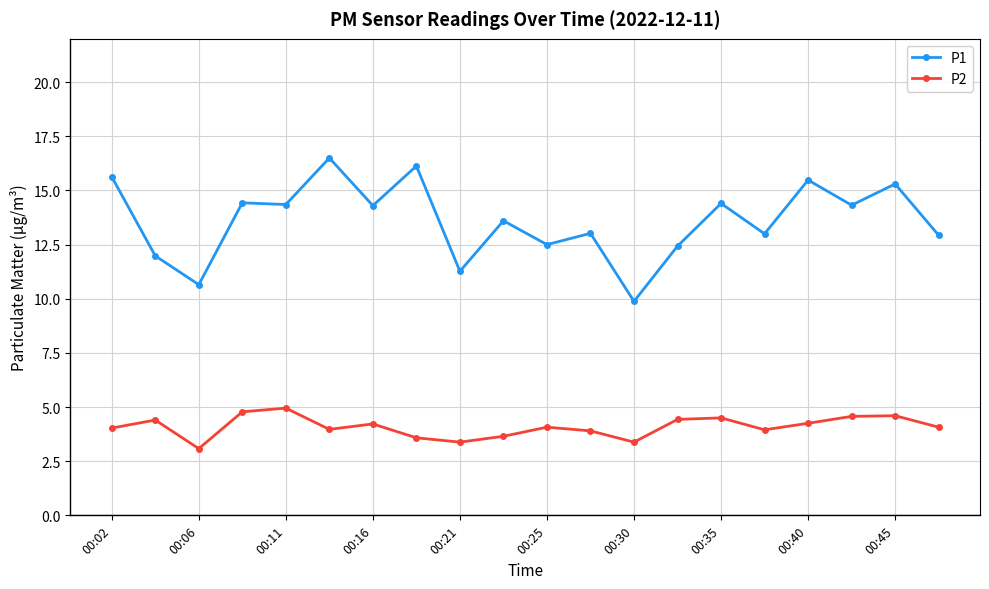

What is the smallest value displayed?

3.1